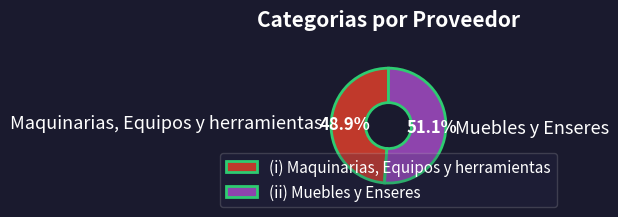

To the nearest percent, what percentage of the pie is Muebles y Enseres?

51%